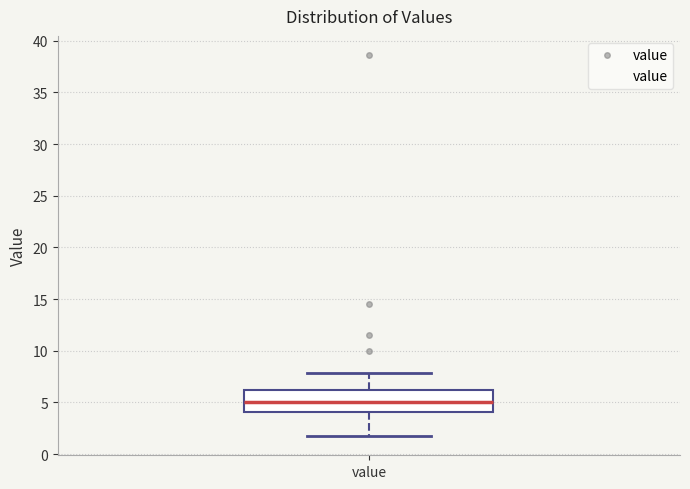

Read this box plot against the y-axis: the position of the median line, the range covered by the box, and the ends of both whiskers. The values are not printed on the chart, so give them approximately, as read against the axis.

median 5.0, box 4.0 to 6.0, whiskers 1.5 to 8.0